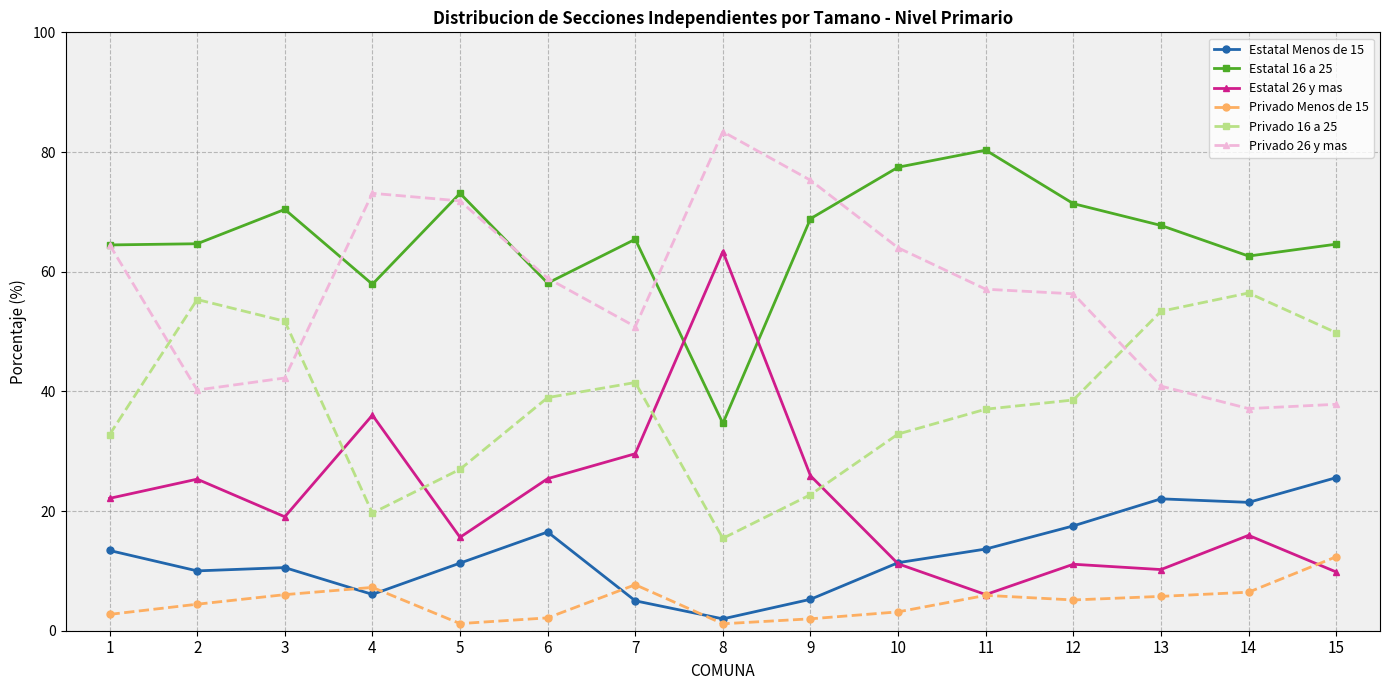

What is the maximum value shown in the chart?

83.4